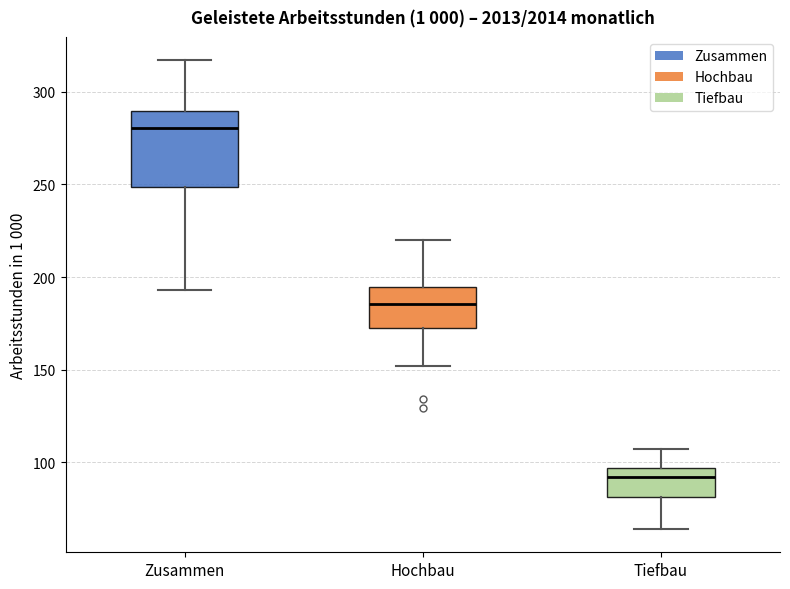

Reading left to right, read every box against the y-axis: the position of its median line, the range the box covers, and the ends of its whiskers. The values are not printed on the chart, so give them approximately, as read against the axis.

Zusammen: median 280, box 250 to 290, whiskers 195 to 315
Hochbau: median 185, box 175 to 195, whiskers 150 to 220
Tiefbau: median 90, box 80 to 95, whiskers 65 to 105